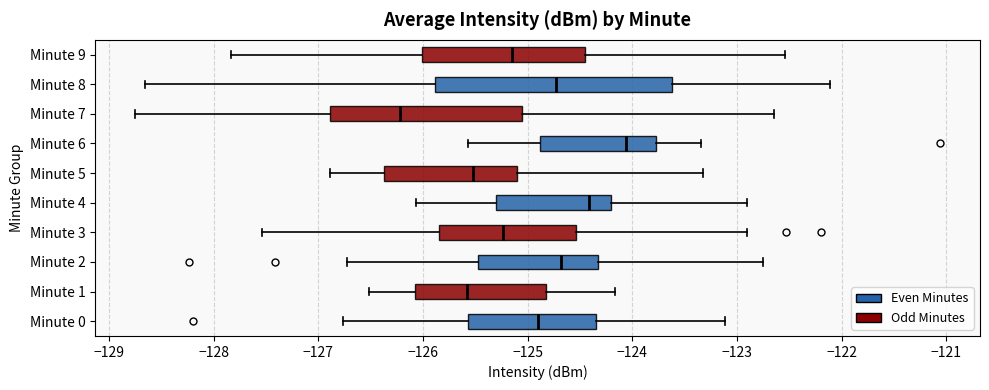

Where does the left whisker of the box for Minute 0 end on the x-axis? The values are not printed on the chart, so give them approximately, as read against the axis.

-126.8